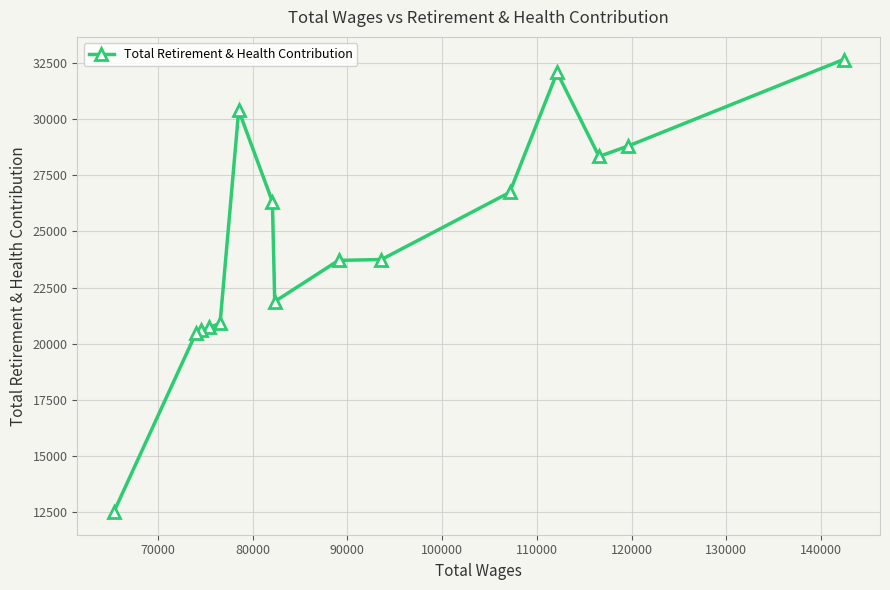

What is the value of the 10th point from the left?

23752